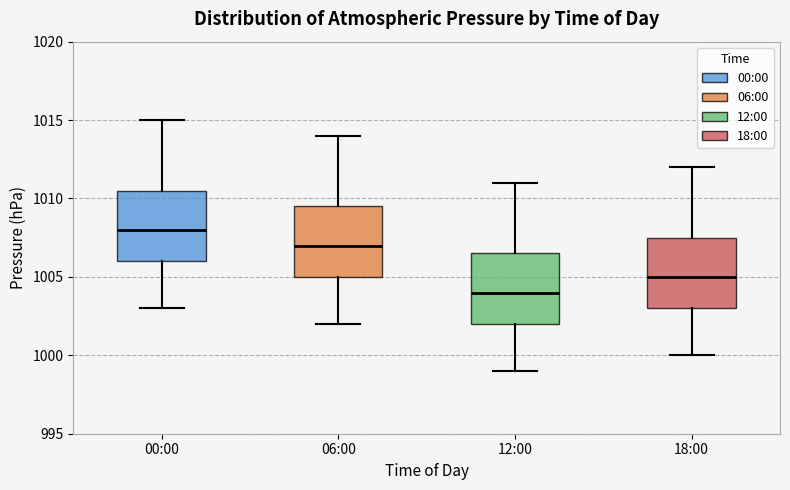

Where does the lower whisker of the box for 12:00 end on the y-axis? The values are not printed on the chart, so give them approximately, as read against the axis.

999.0